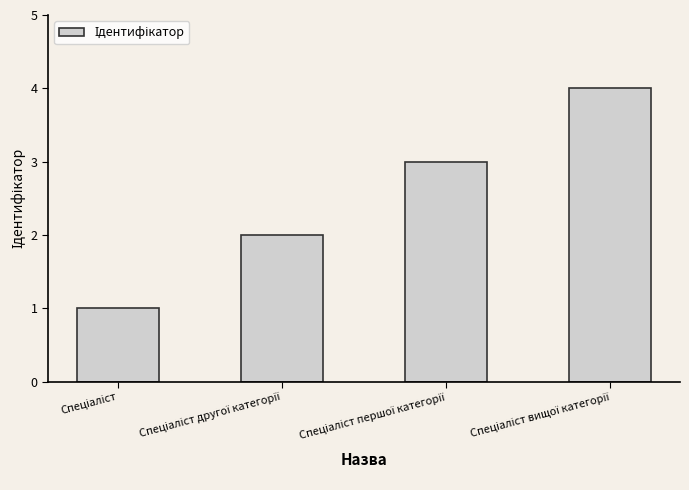

What is the difference between the maximum and minimum values?

3